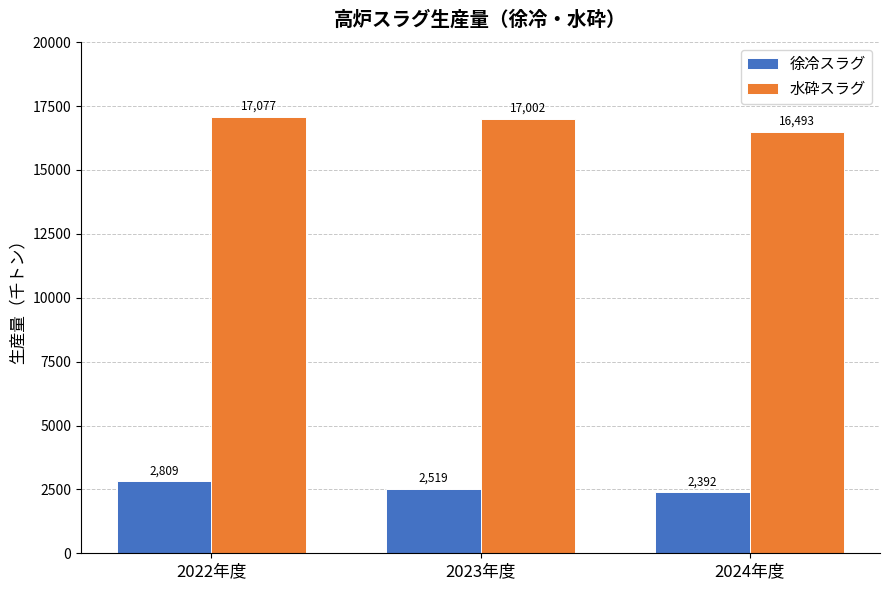

How many bars are there in total?

6